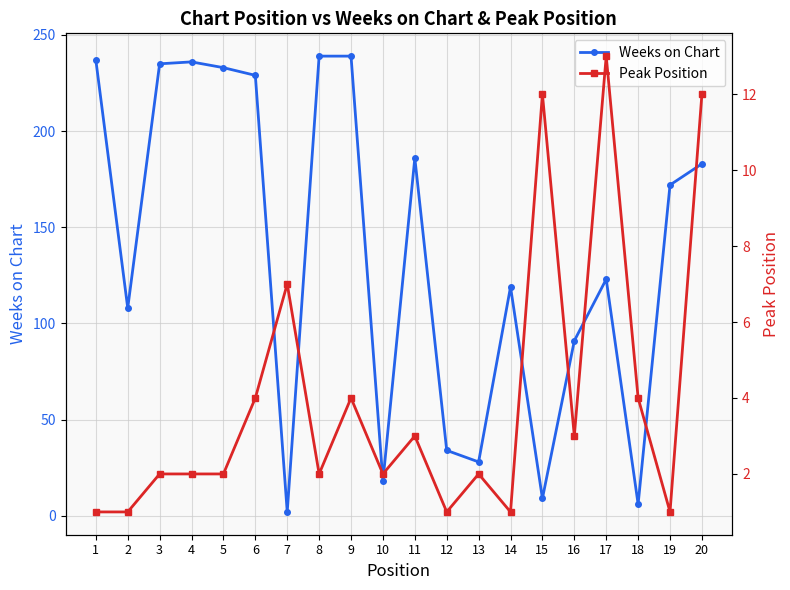

How many data points in Weeks on Chart are above 172?

9